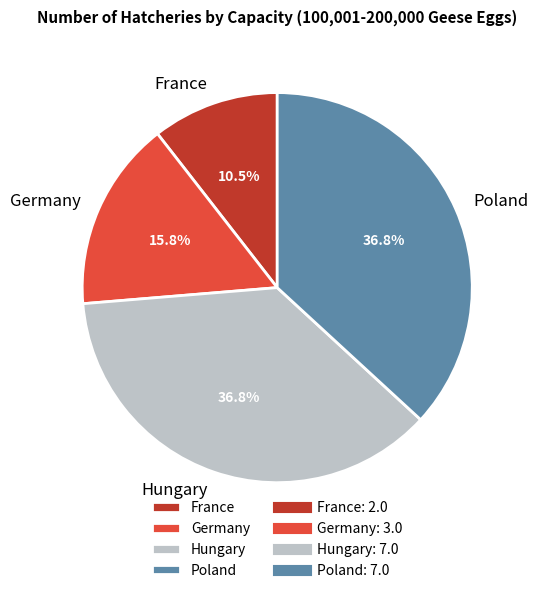

To the nearest percent, what portion does Germany represent?

16%